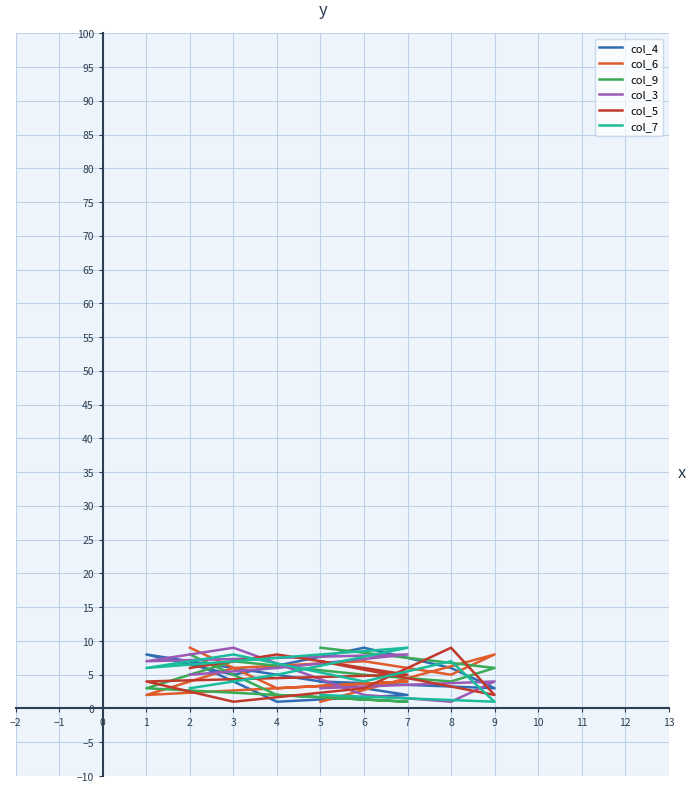

Count the col_5 values in the range 3 to 7.

5